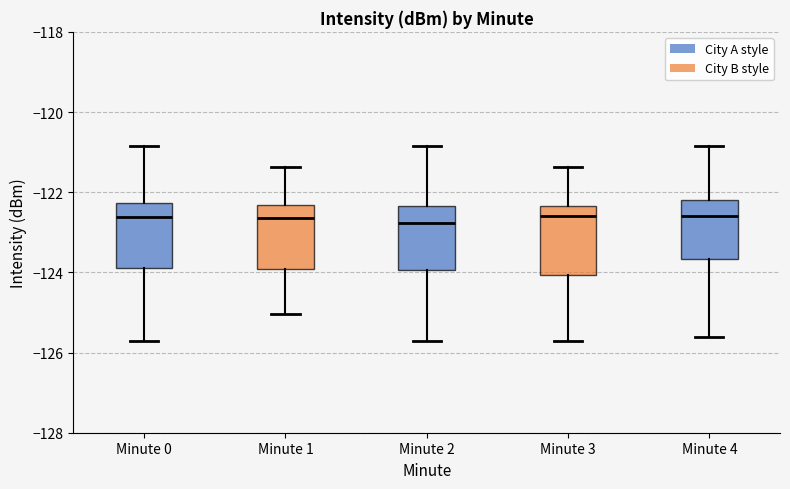

Reading left to right, read every box against the y-axis: the position of its median line, the range the box covers, and the ends of its whiskers. The values are not printed on the chart, so give them approximately, as read against the axis.

Minute 0: median -122.6, box -123.8 to -122.2, whiskers -125.8 to -120.8
Minute 1: median -122.6, box -124.0 to -122.4, whiskers -125.0 to -121.4
Minute 2: median -122.8, box -124.0 to -122.4, whiskers -125.8 to -120.8
Minute 3: median -122.6, box -124.0 to -122.4, whiskers -125.8 to -121.4
Minute 4: median -122.6, box -123.6 to -122.2, whiskers -125.6 to -120.8